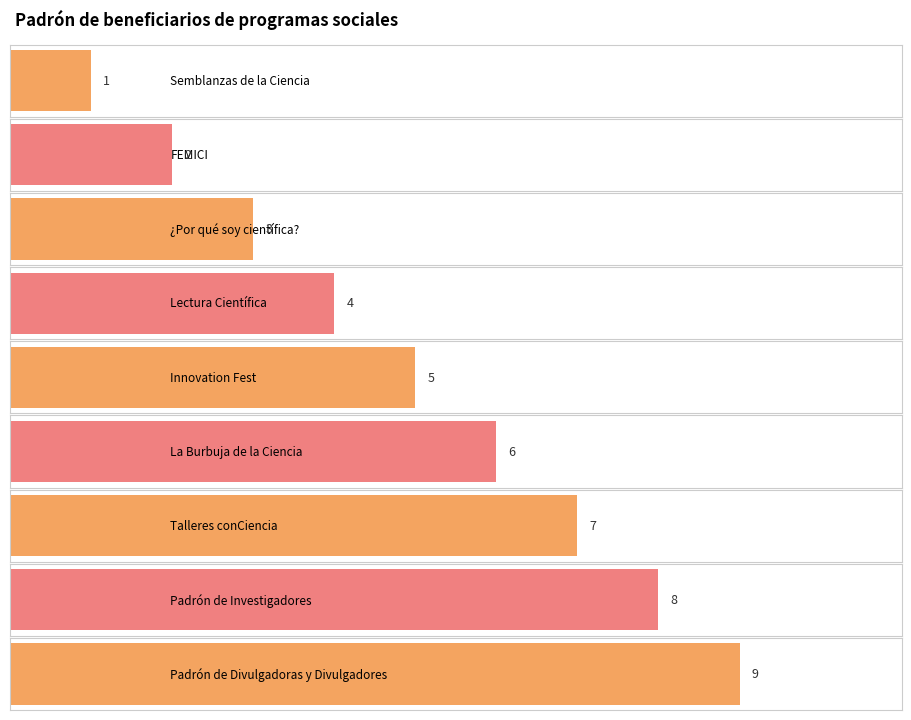

What is the smallest value displayed?

1